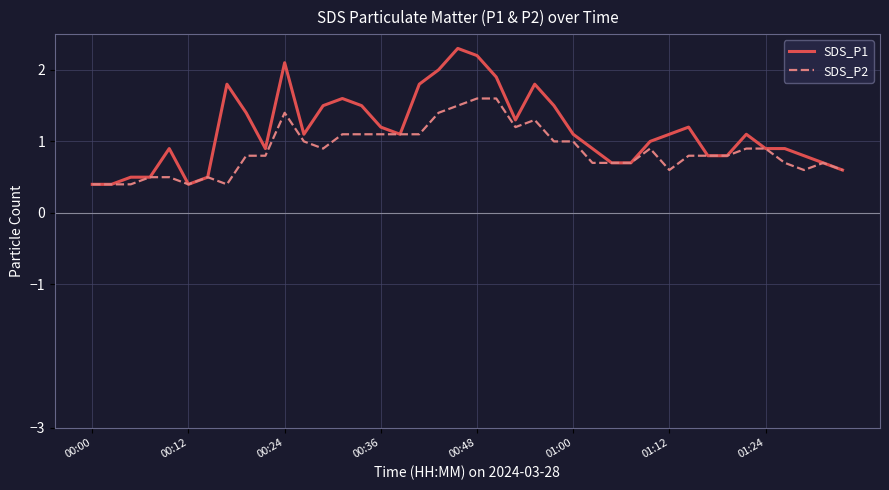

Which series has the largest total across all categories?

SDS_P1